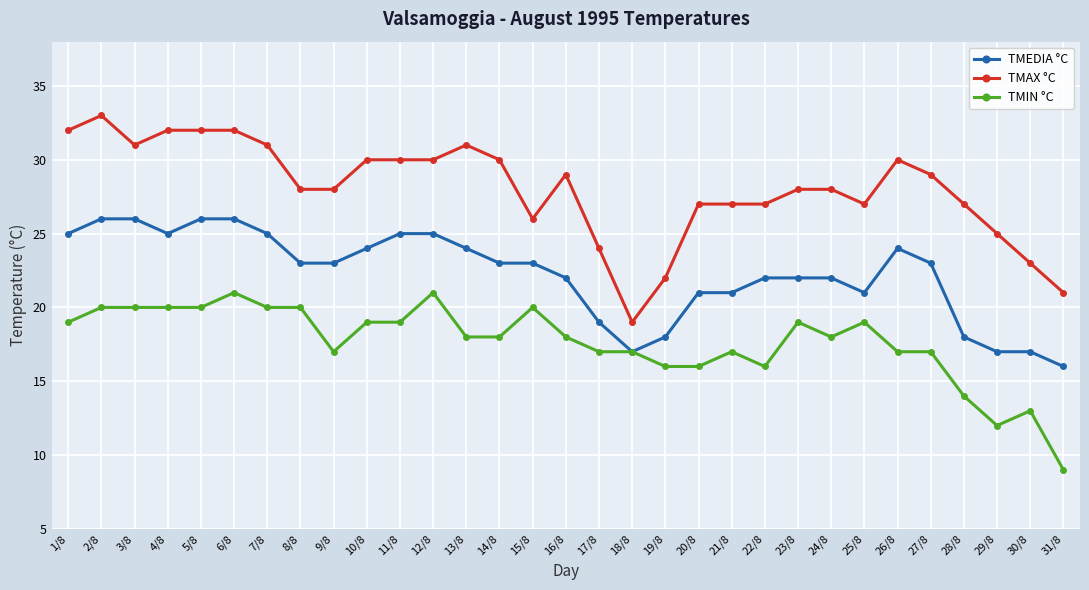

What is the difference between the TMAX °C values at 30/8 and 31/8?

2